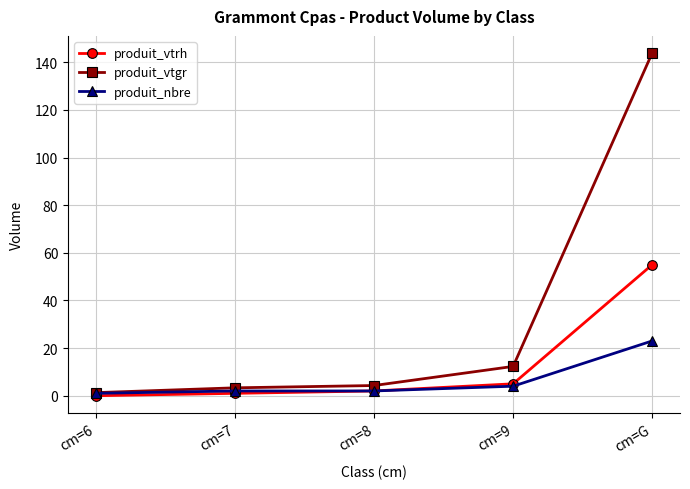

What are all the series names shown in the legend?

produit_vtrh, produit_vtgr, produit_nbre